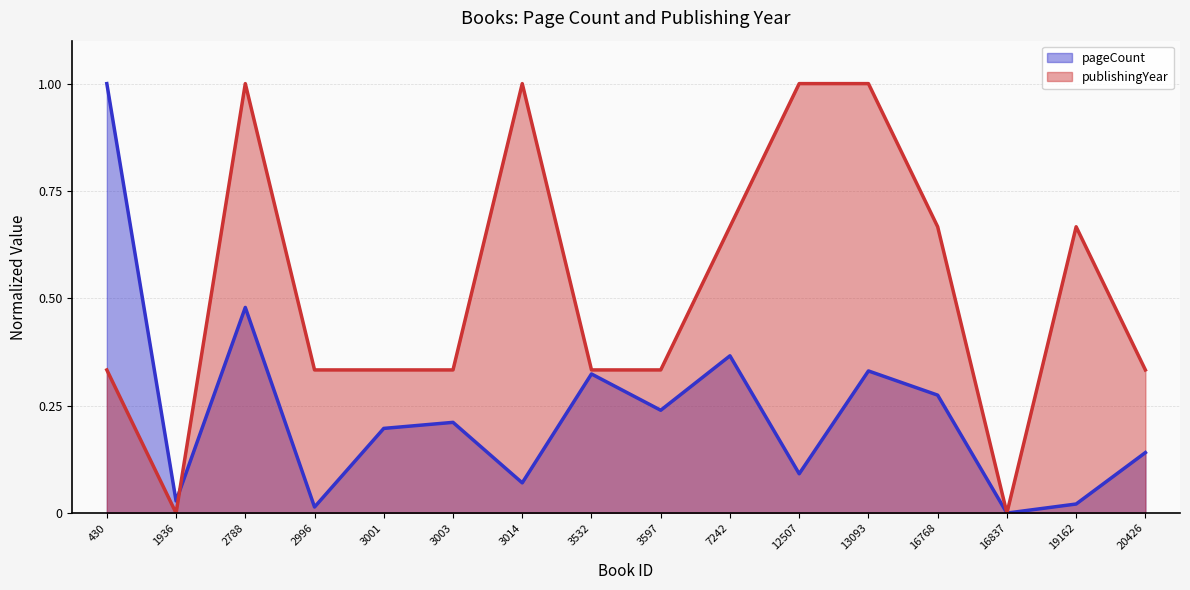

What is the spread (max minus min) of values at 12507?

0.9